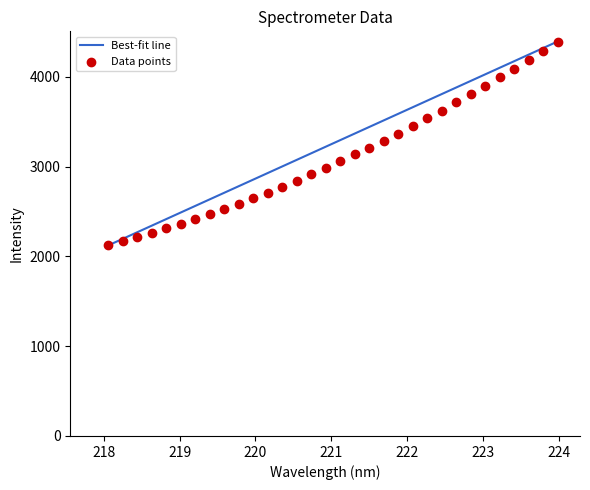

What is the range of X values (max minus min)?

5.9